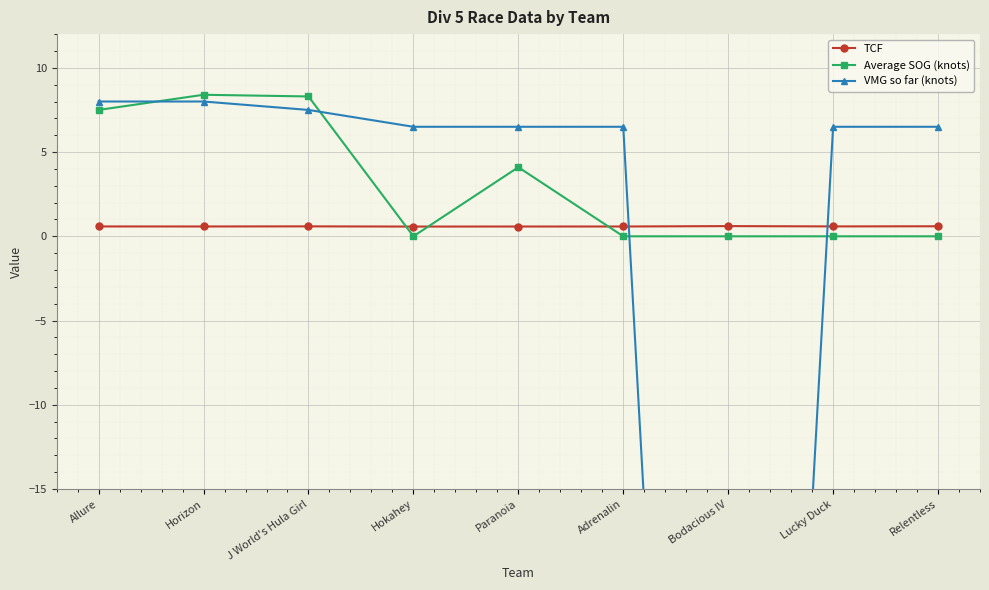

What is the spread (max minus min) of values at Bodacious IV?

106.3